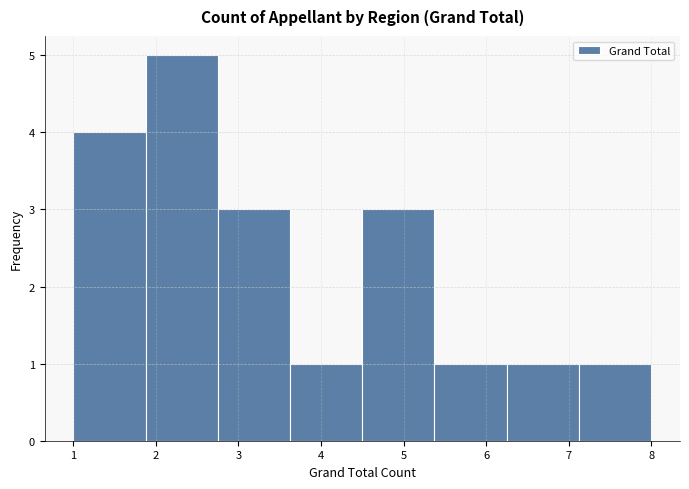

Reading left to right, transcribe this chart: for each bar, give the range it covers on the x-axis and its height. Neither the bar edges nor the heights are printed on the chart, so give them approximately, as read against the axes.

1.0 to 1.9: 4
1.9 to 2.8: 5
2.8 to 3.6: 3
3.6 to 4.5: 1
4.5 to 5.4: 3
5.4 to 6.3: 1
6.3 to 7.1: 1
7.1 to 8.0: 1